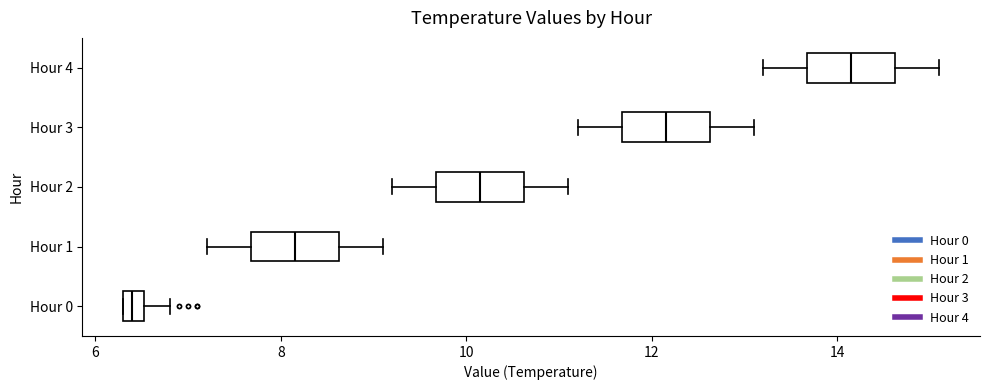

Which box has the furthest to the left median line?

Hour 0